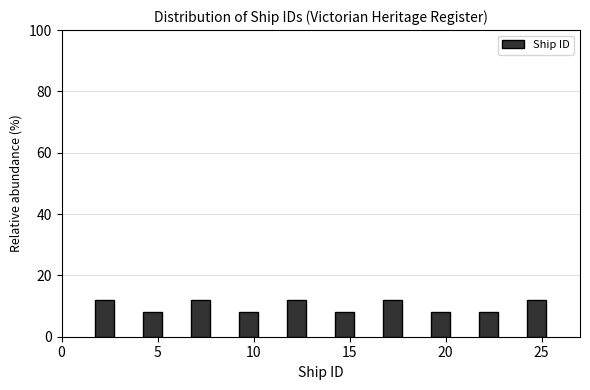

Reading left to right, transcribe this chart: for each bar, give the range it covers on the x-axis and its height. The values are not printed on the chart, so give them approximately, as read against the axis.

1.0 to 3.5: 12
3.5 to 6.0: 8
6.0 to 8.5: 12
8.5 to 11.0: 8
11.0 to 13.5: 12
13.5 to 16.0: 8
16.0 to 18.5: 12
18.5 to 21.0: 8
21.0 to 23.5: 8
23.5 to 26.0: 12